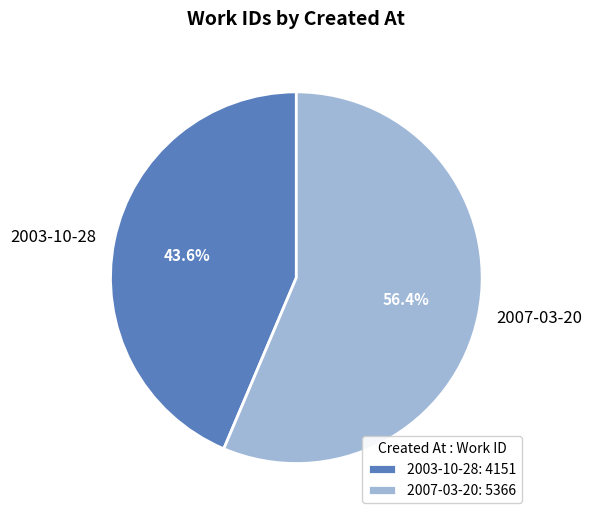

Which slice is the largest?

2007-03-20